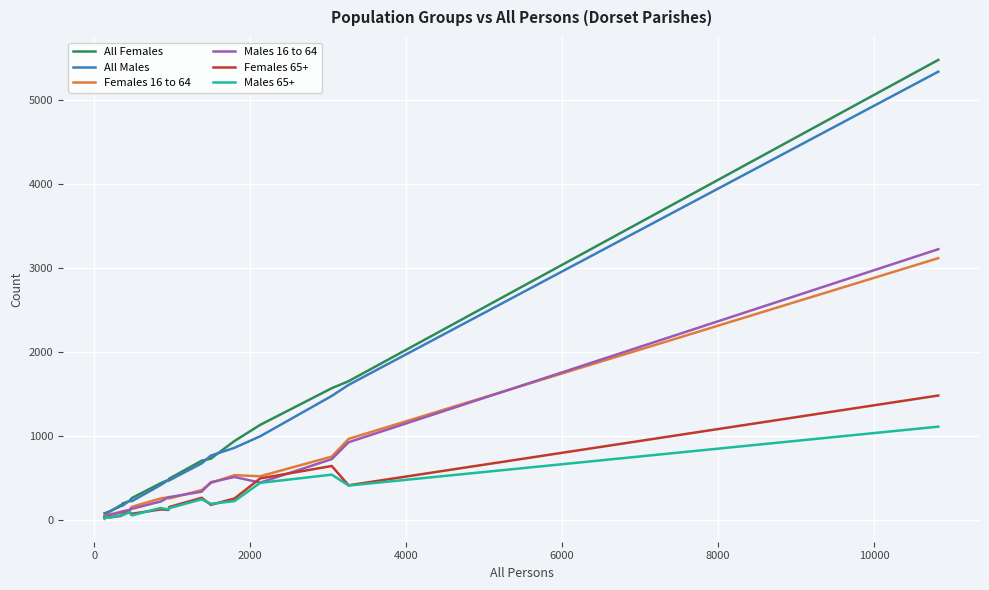

What are all the series names shown in the legend?

All Females, All Males, Females 16 to 64, Males 16 to 64, Females 65+, Males 65+